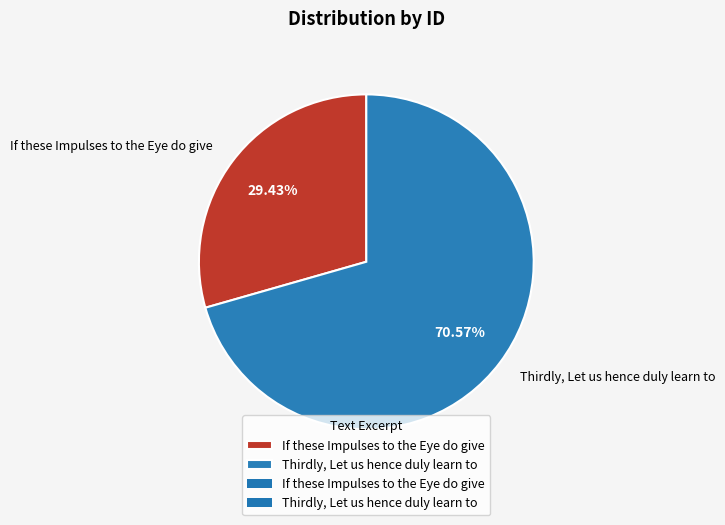

Do If these Impulses to the Eye do give and Thirdly, Let us hence duly learn to together represent more than half of the pie?

Yes